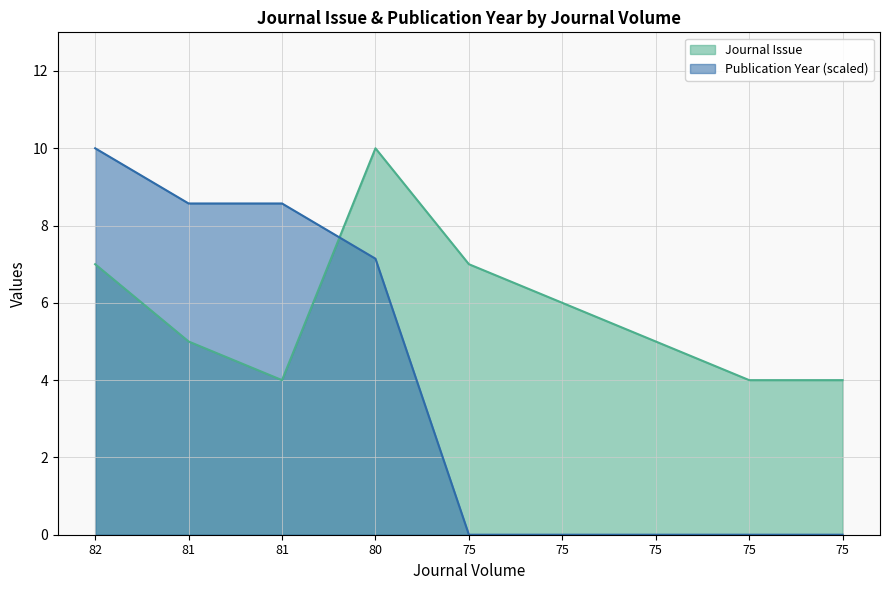

Which series has the largest total across all categories?

Journal Issue